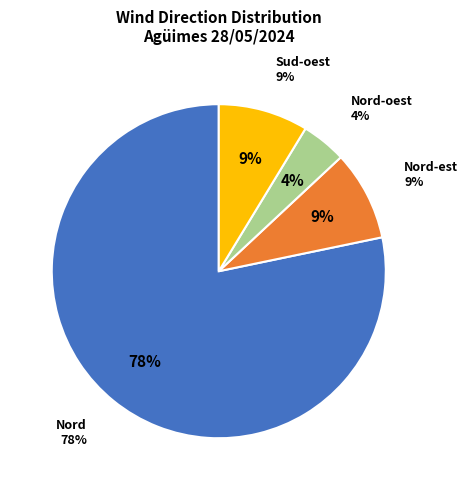

The 14:00 slice represents 21% of the pie. True or false?

False